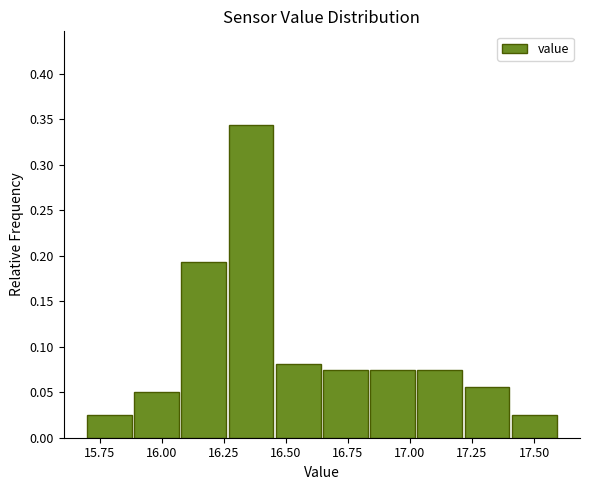

Read against the x-axis, roughly where is the centre of the tallest bar?

16.35